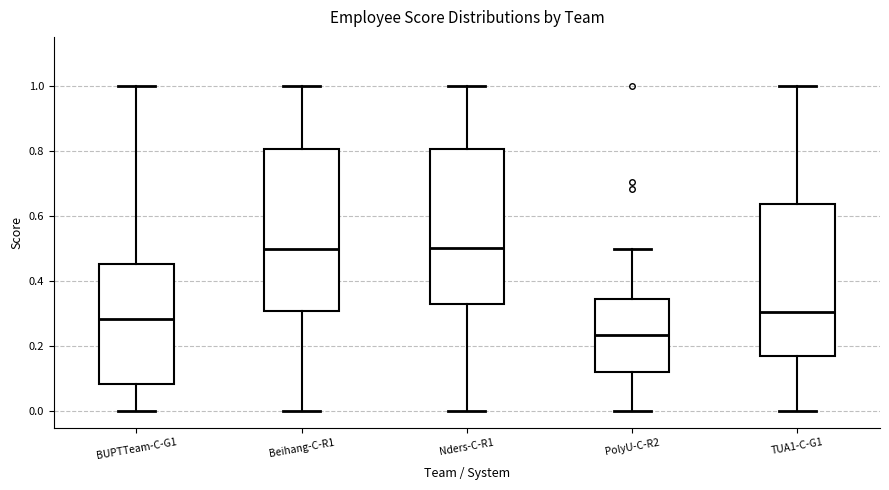

Reading left to right, read every box against the y-axis: the position of its median line, the range the box covers, and the ends of its whiskers. The values are not printed on the chart, so give them approximately, as read against the axis.

BUPTTeam-C-G1: median 0.28, box 0.08 to 0.46, whiskers 0.00 to 1.00
Beihang-C-R1: median 0.50, box 0.30 to 0.80, whiskers 0.00 to 1.00
Nders-C-R1: median 0.50, box 0.34 to 0.80, whiskers 0.00 to 1.00
PolyU-C-R2: median 0.24, box 0.12 to 0.34, whiskers 0.00 to 0.50
TUA1-C-G1: median 0.30, box 0.16 to 0.64, whiskers 0.00 to 1.00